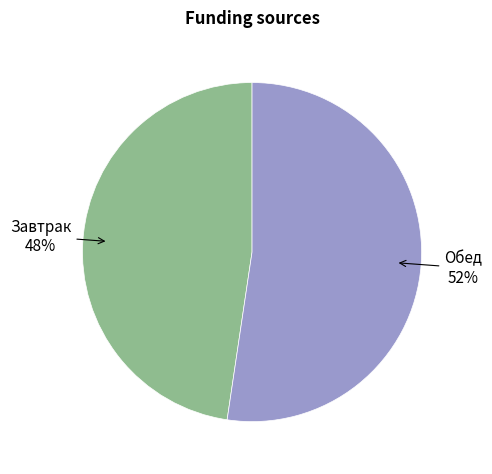

Is there a majority slice in this chart?

Yes